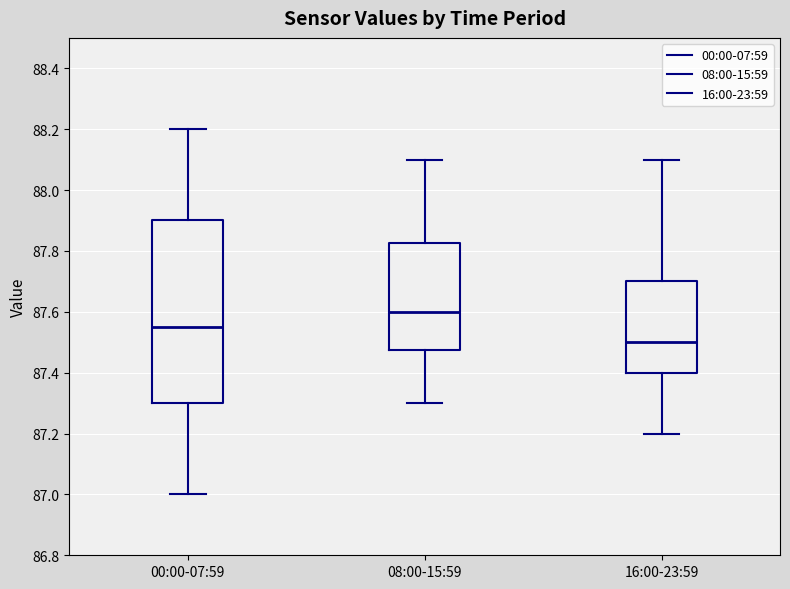

Reading left to right, transcribe this box plot: for each box, give where its median line is, the range the box spans, and where its two whiskers end, as read against the y-axis. The values are not printed on the chart, so give them approximately, as read against the axis.

00:00-07:59: median 87.56, box 87.30 to 87.90, whiskers 87.00 to 88.20
08:00-15:59: median 87.60, box 87.48 to 87.82, whiskers 87.30 to 88.10
16:00-23:59: median 87.50, box 87.40 to 87.70, whiskers 87.20 to 88.10